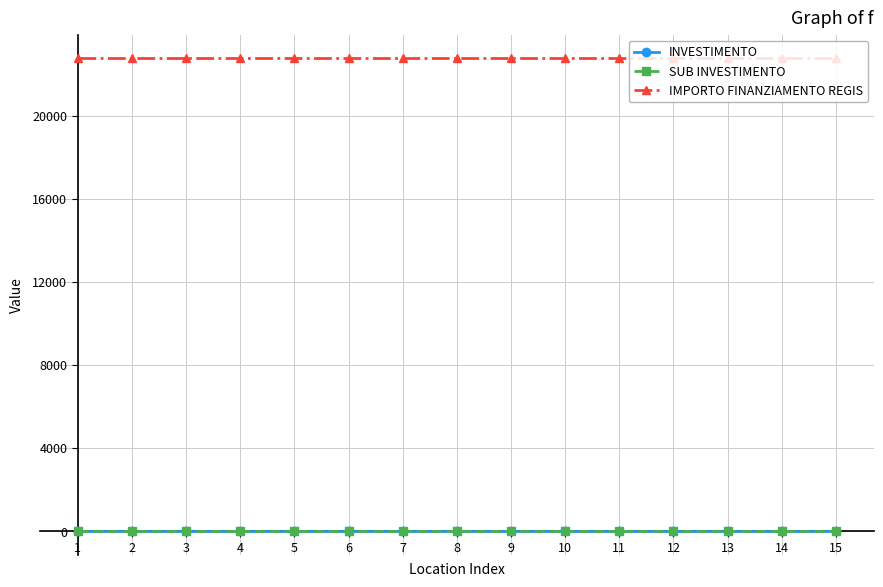

True or false: IMPORTO FINANZIAMENTO REGIS has a value of 22750.0 at 2.

True